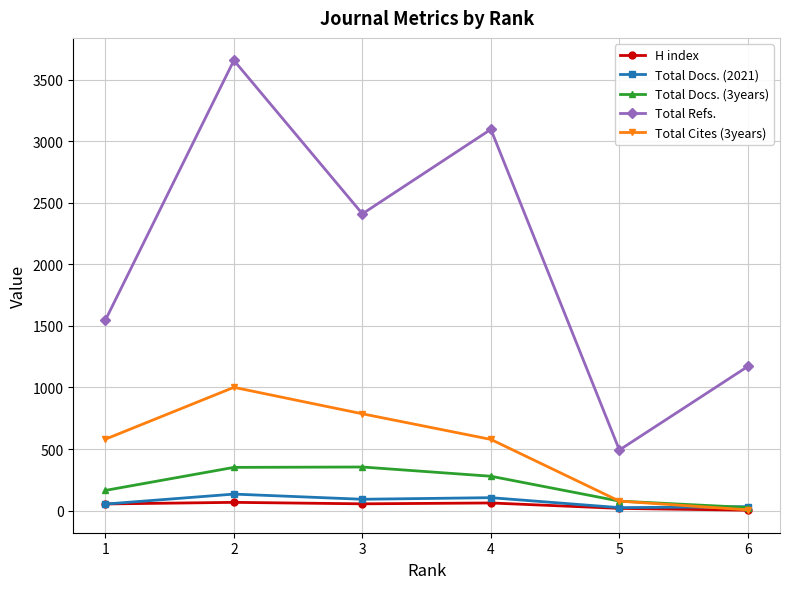

What is the difference between the Total Docs. (3years) values at 3 and 5?

277